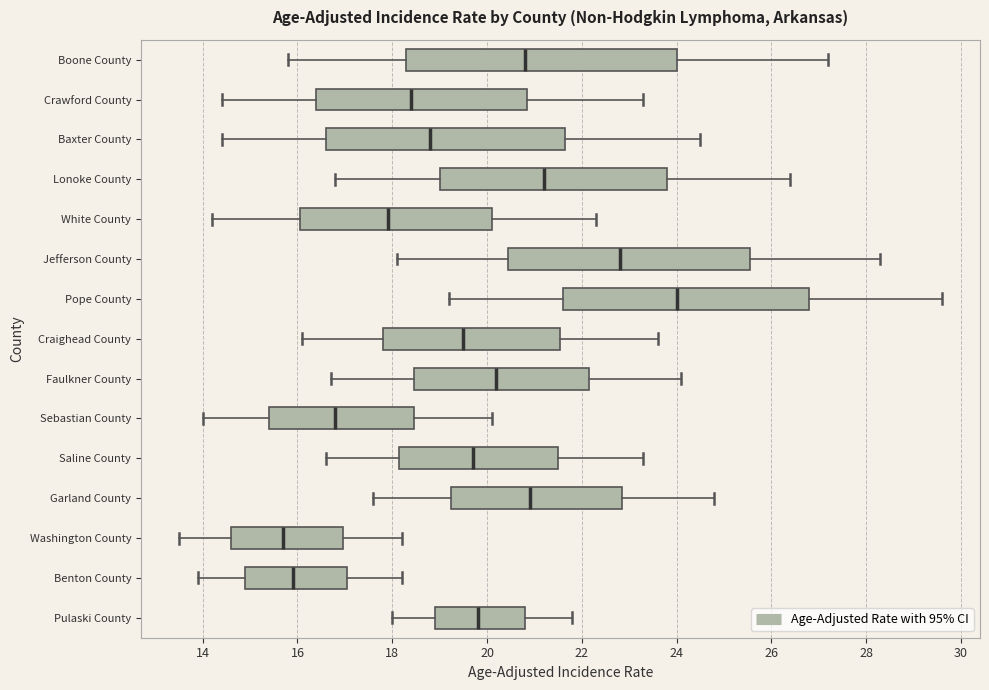

Comparing the boxes themselves (not the whiskers), which one is the widest?

Boone County